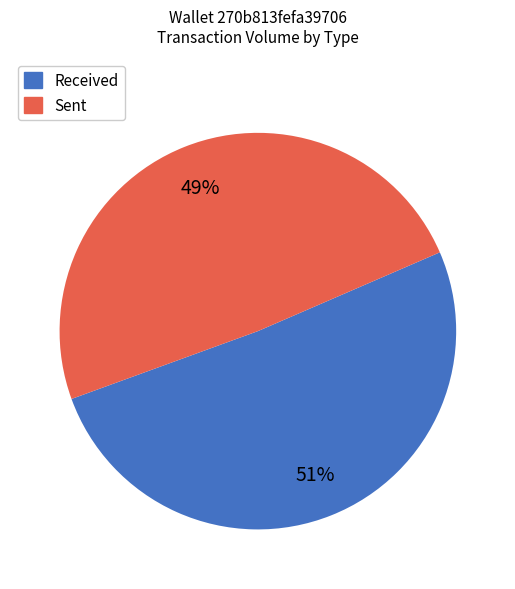

Is the sum of Received and Sent greater than half?

Yes